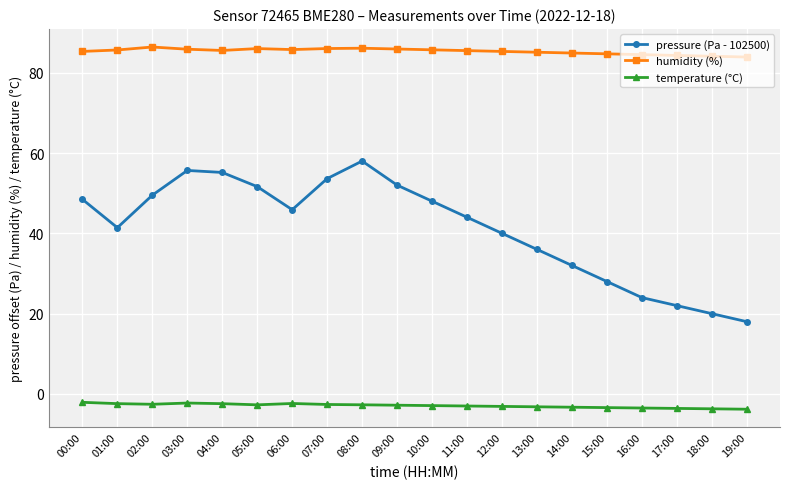

Rank the series at 08:00 from lowest to highest value.

temperature (°C), pressure (Pa - 102500), humidity (%)